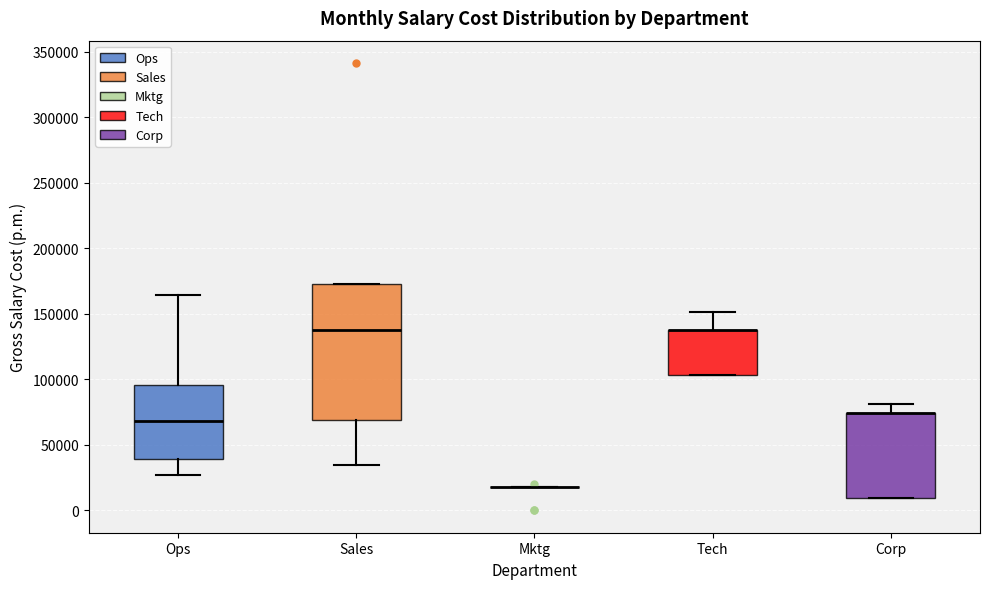

Which box is the tallest, from its lower edge to its upper edge?

Sales